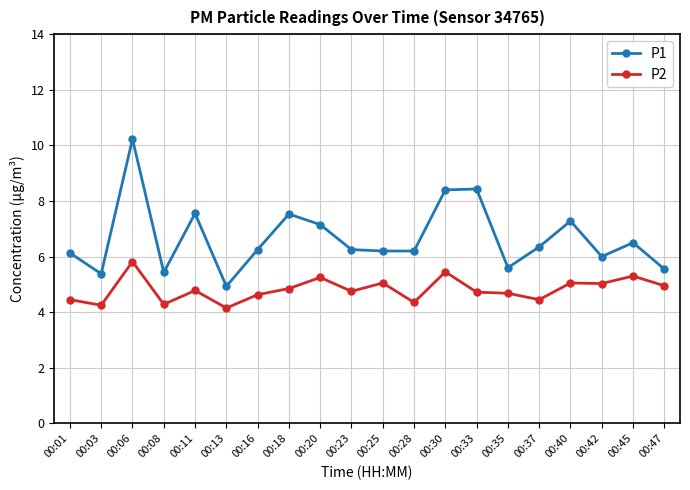

What is the minimum value shown in the chart?

4.2